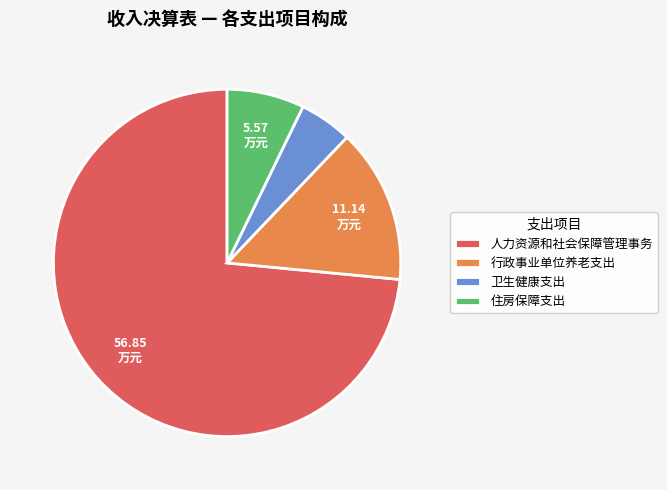

Does 住房保障支出 represent more than half of the total?

No